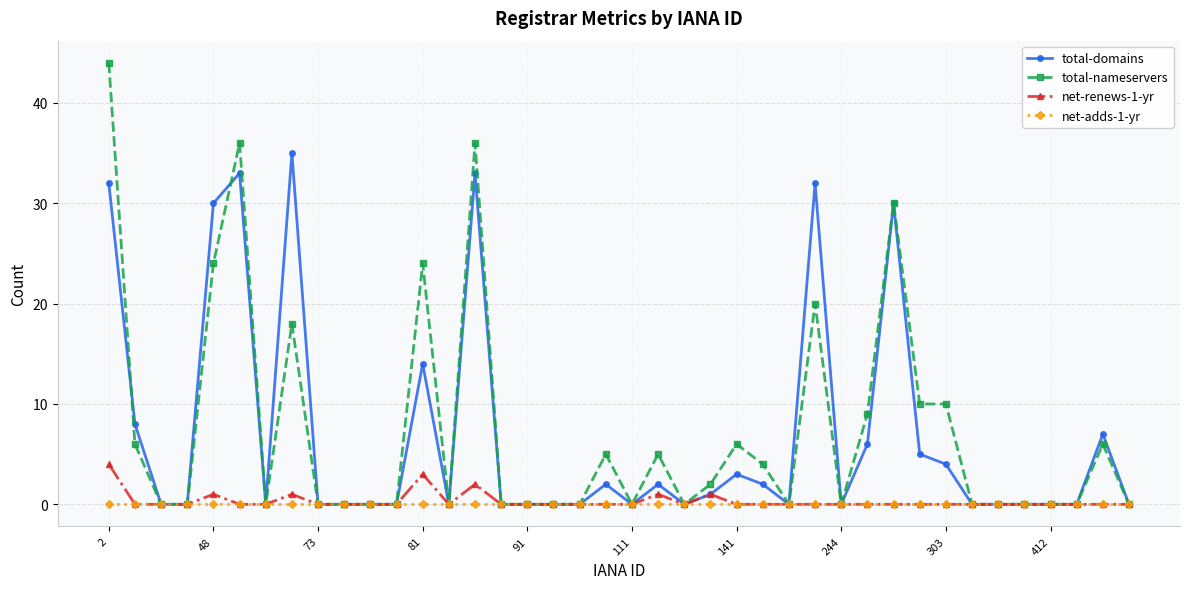

Which series has the largest range (max minus min)?

total-nameservers